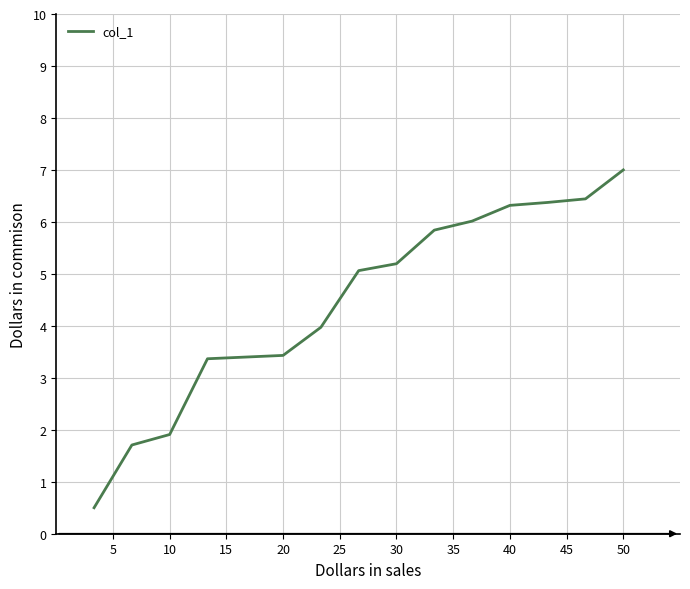

How many values exceed 5?

8